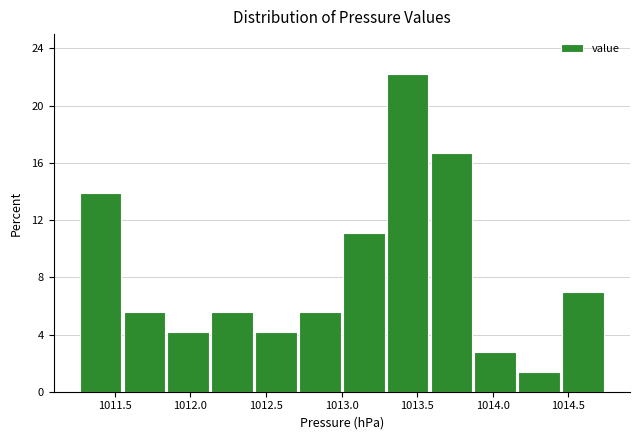

Reading left to right, transcribe this chart: for each bar, give the range it covers on the x-axis and its height. Neither the bar edges nor the heights are printed on the chart, so give them approximately, as read against the axes.

1011.25 to 1011.55: 14.0
1011.55 to 1011.85: 5.5
1011.85 to 1012.15: 4.0
1012.15 to 1012.40: 5.5
1012.40 to 1012.70: 4.0
1012.70 to 1013.00: 5.5
1013.00 to 1013.30: 11.0
1013.30 to 1013.60: 22.0
1013.60 to 1013.85: 16.5
1013.85 to 1014.15: 3.0
1014.15 to 1014.45: 1.5
1014.45 to 1014.75: 7.0